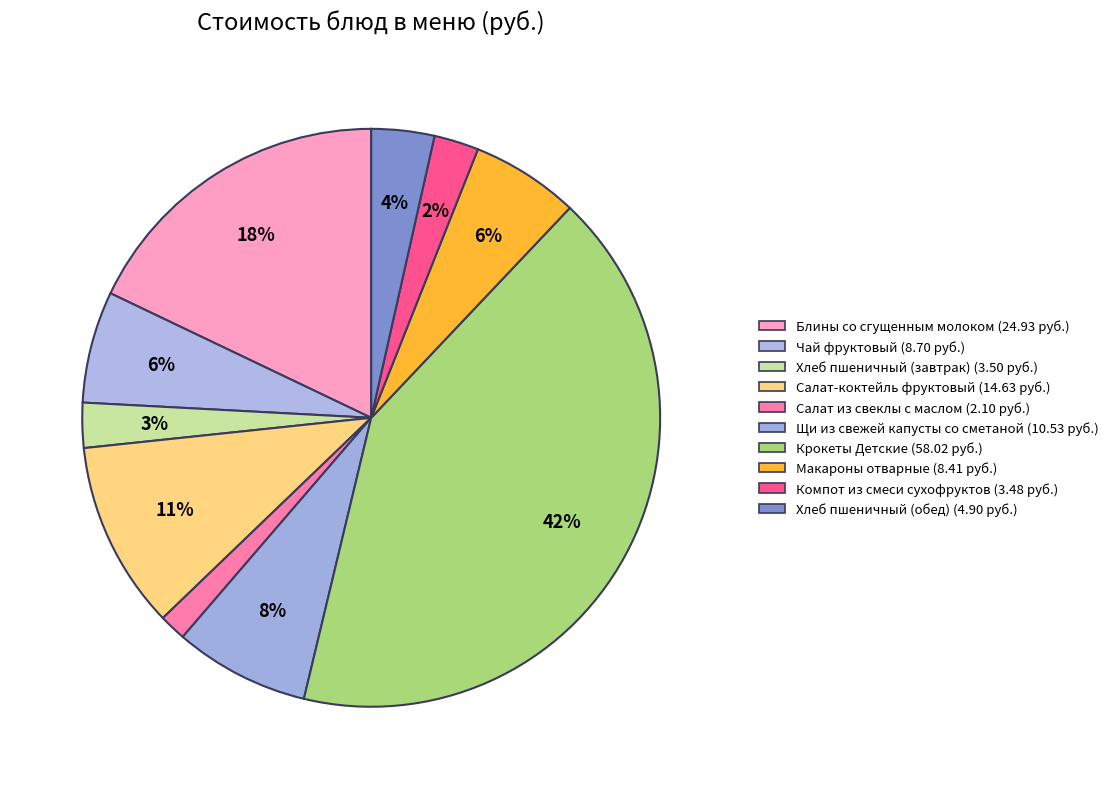

Which slice is the smallest?

Салат из свеклы с маслом